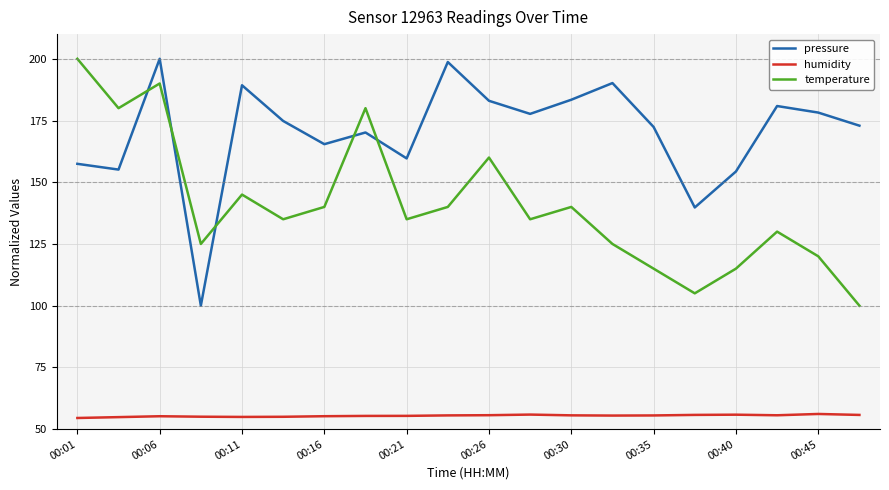

Which series has the largest total across all categories?

pressure